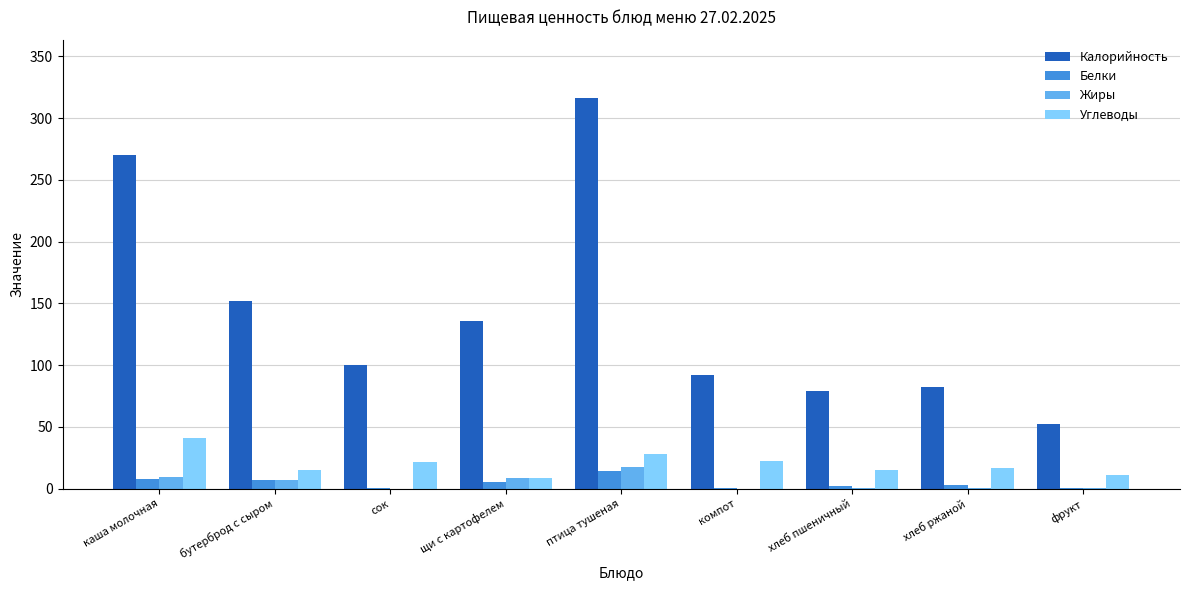

What is the highest value of the Калорийность series?

316.0